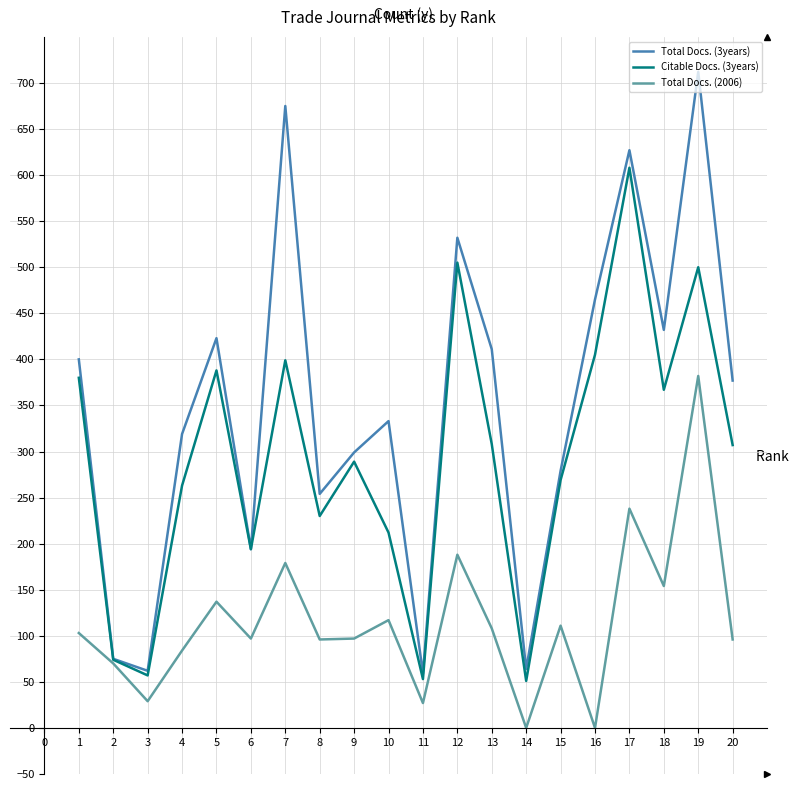

The Total Docs. (2006) series shows 55 at 18. True or false?

False